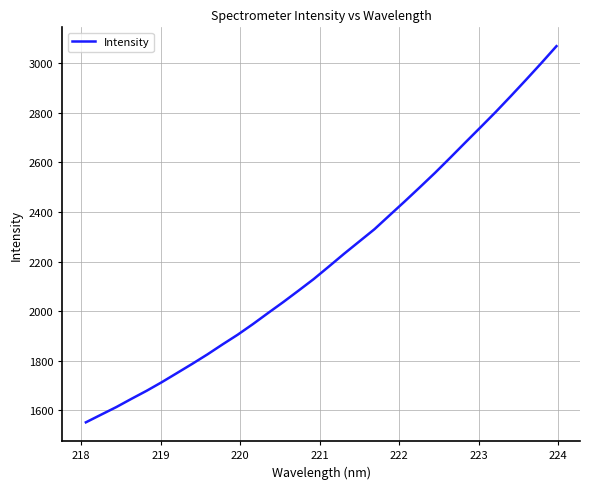

What is the maximum value shown in the chart?

3068.8